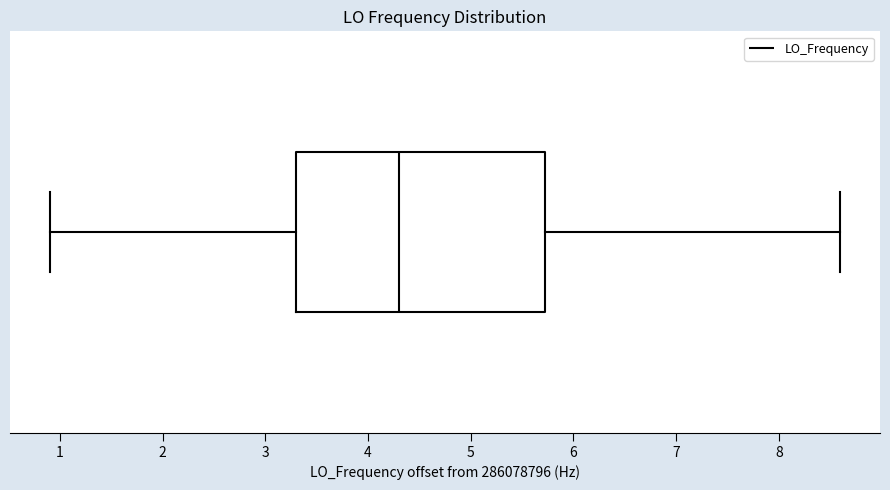

Transcribe this box plot: give where the median line is, the range the box spans, and where the two whiskers end, as read against the x-axis. The values are not printed on the chart, so give them approximately, as read against the axis.

median 4.3, box 3.3 to 5.7, whiskers 0.9 to 8.6